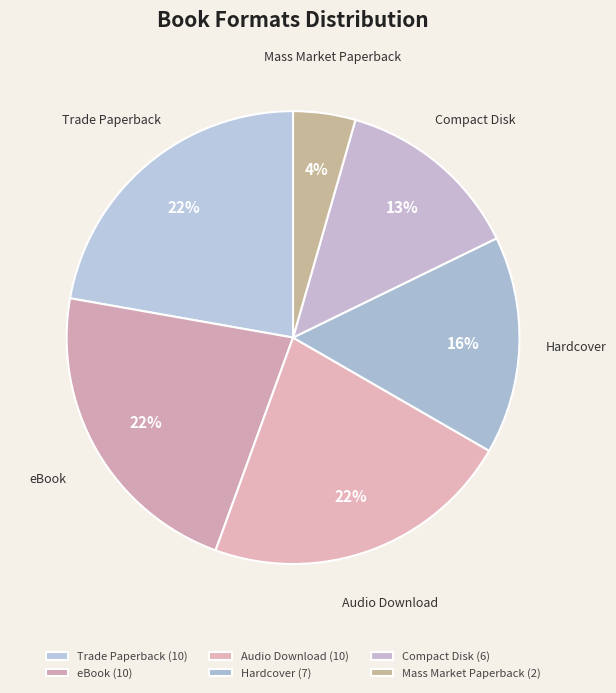

How many slices are in this pie chart?

6